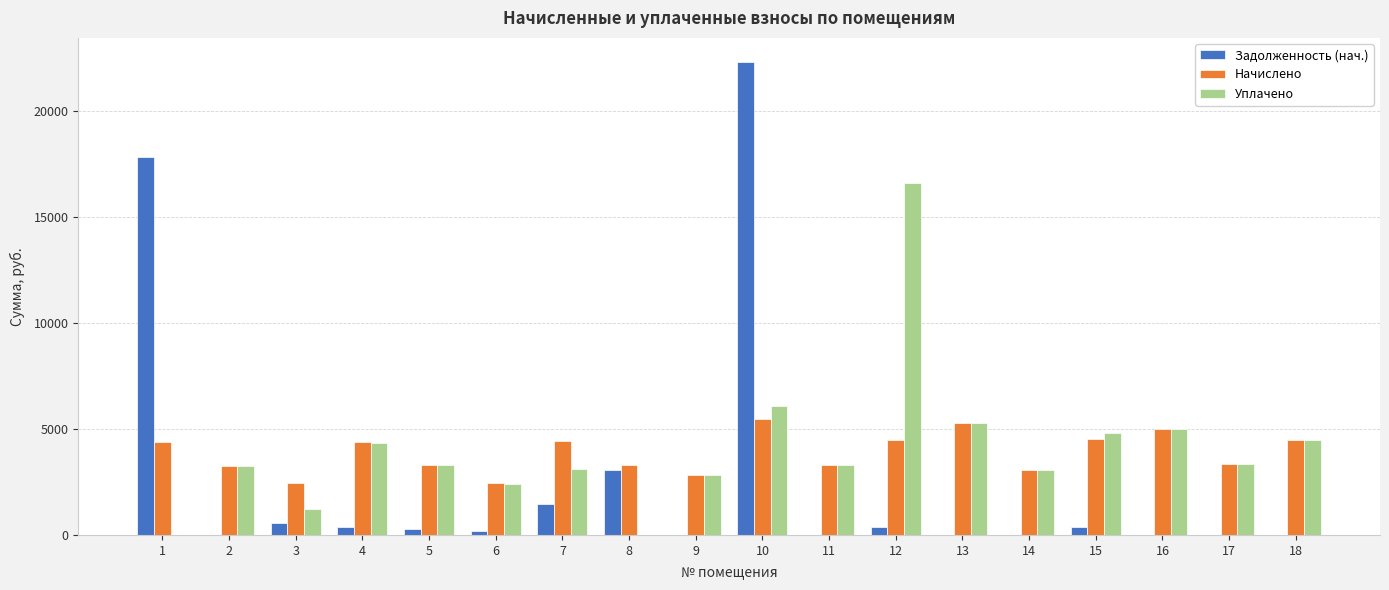

How many groups of bars are there?

18